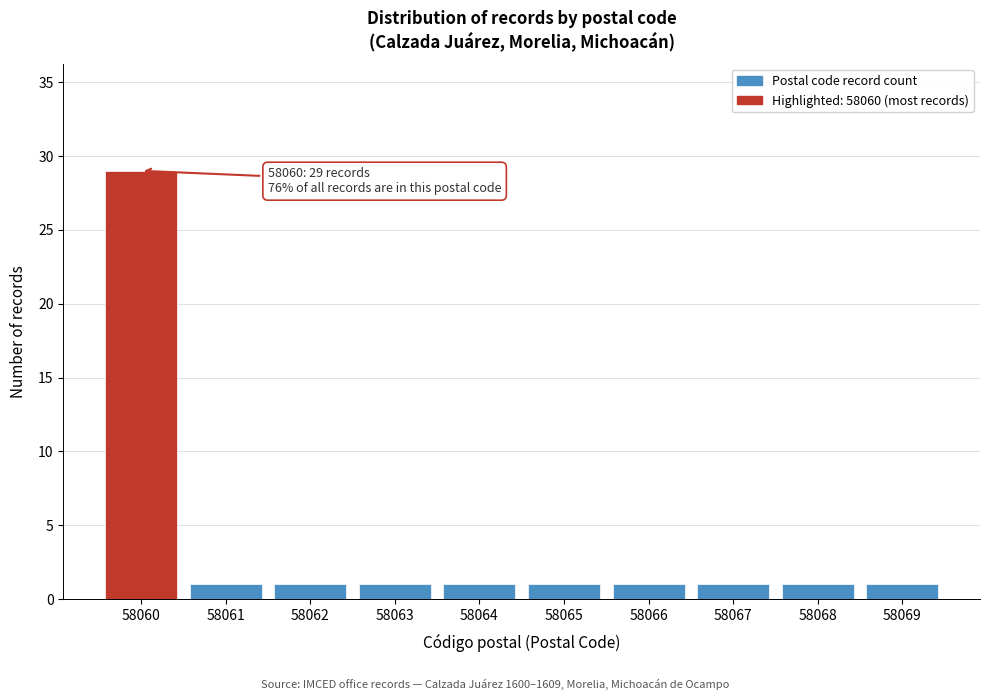

Reading left to right, list all the values displayed in this chart.

58060=29	58061=1	58062=1	58063=1	58064=1	58065=1	58066=1	58067=1	58068=1	58069=1